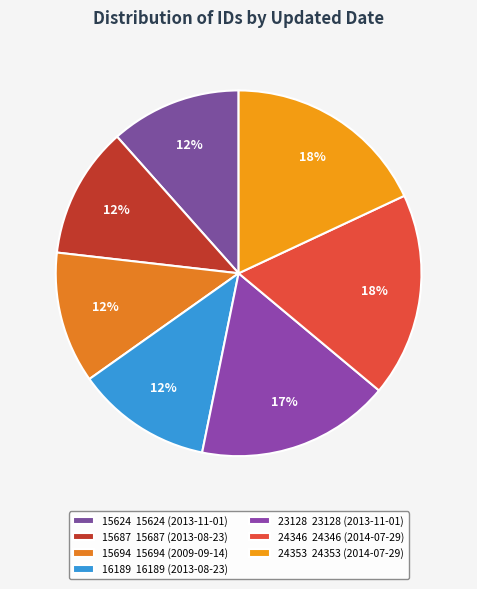

Rank the categories by value from highest to lowest.

2014-07-29, 2014-07-29, 2013-11-01, 2013-08-23, 2009-09-14, 2013-08-23, 2013-11-01